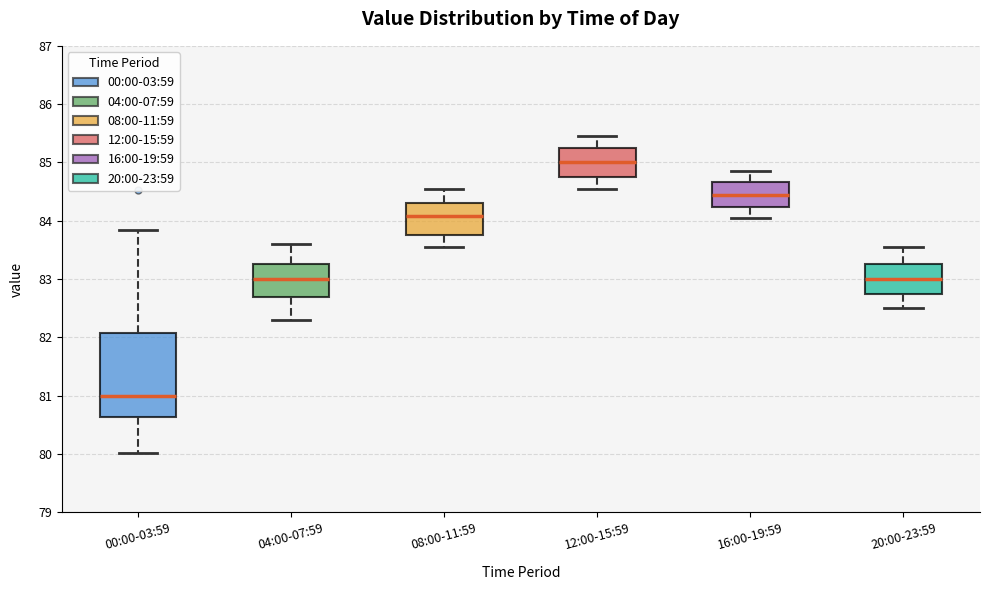

Which box has the lowest median line?

00:00-03:59